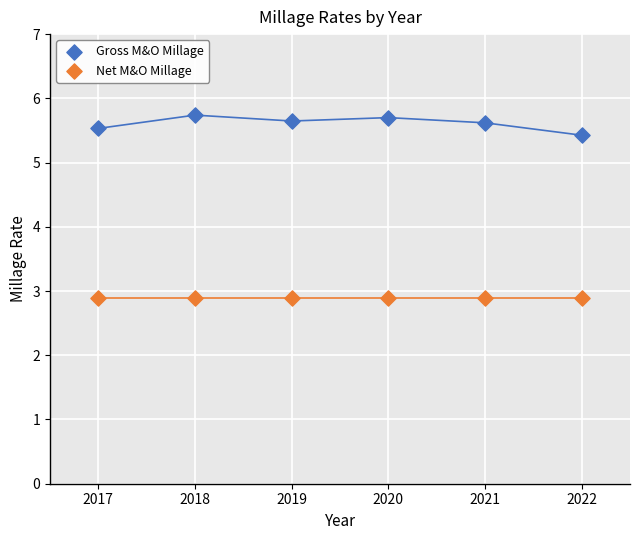

In the Gross M&O Millage series, what Y value is closest to 5?

5.4